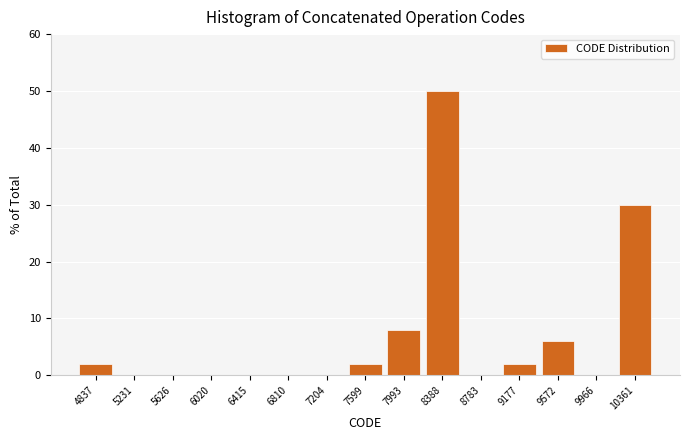

Reading right to left, what are all the values shown in this chart?

10361=30	9966=0	9572=6	9177=2	8783=0	8388=50	7993=8	7599=2	7204=0	6810=0	6415=0	6020=0	5626=0	5231=0	4837=2